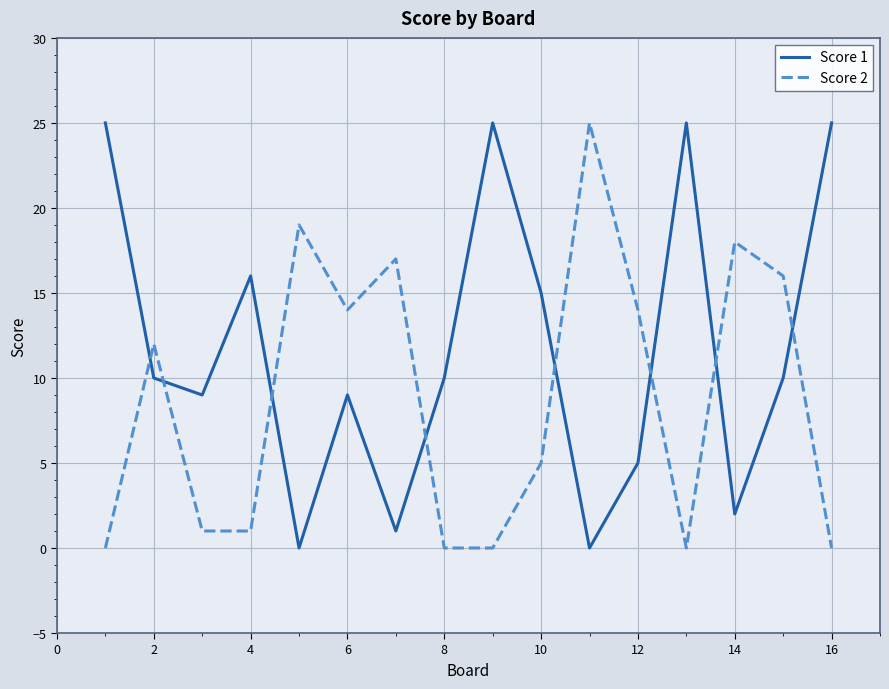

After their last crossing, which series has the higher values: Score 1 or Score 2?

Score 1